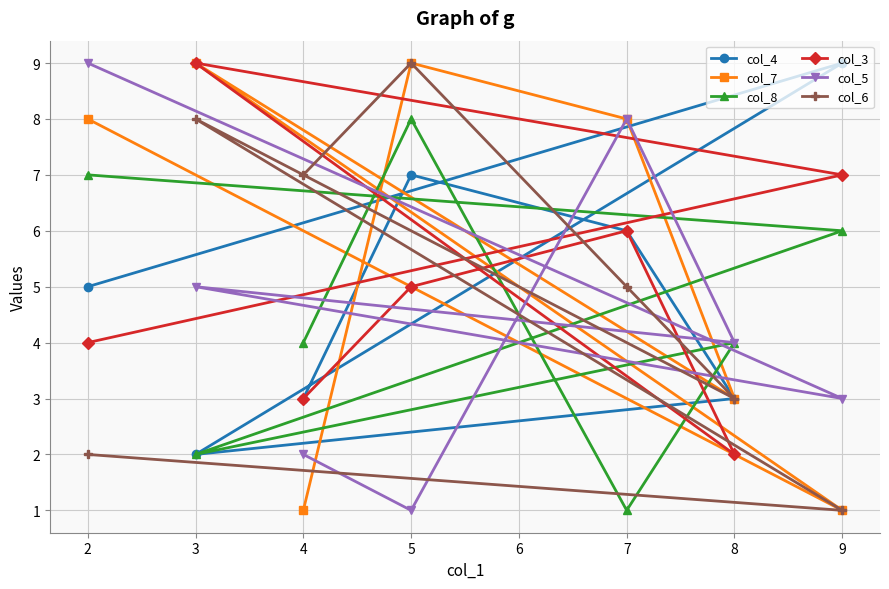

How many data points in col_3 are less than 5?

3